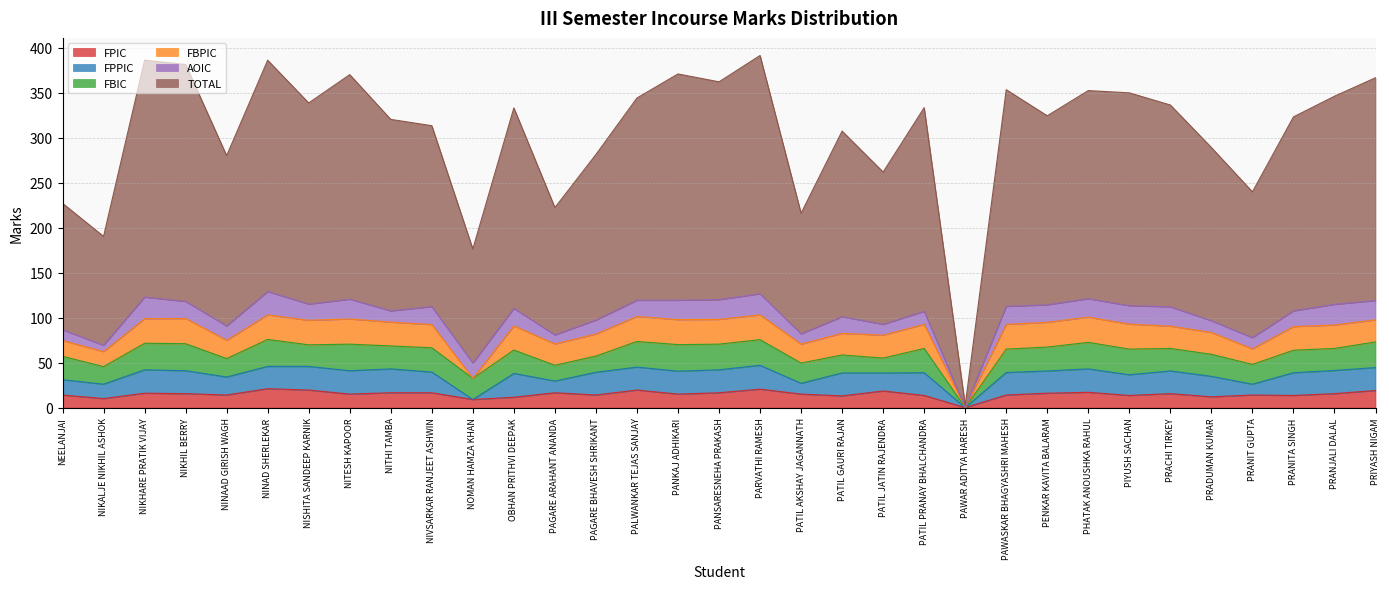

Between OBHAN PRITHVI DEEPAK and PRANIT GUPTA, which is larger?

PRANIT GUPTA